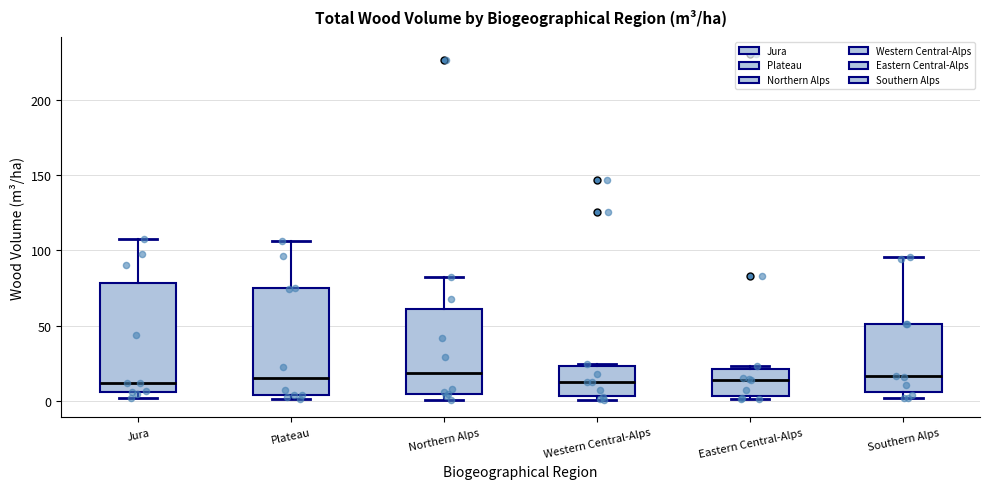

Reading left to right, read every box against the y-axis: the position of its median line, the range the box covers, and the ends of its whiskers. The values are not printed on the chart, so give them approximately, as read against the axis.

Jura: median 10, box 5 to 80, whiskers 0 to 110
Plateau: median 15, box 5 to 75, whiskers 0 to 105
Northern Alps: median 20, box 5 to 60, whiskers 0 to 80
Western Central-Alps: median 15, box 5 to 25, whiskers 0 to 25 (just above the box's upper edge)
Eastern Central-Alps: median 15, box 5 to 20, whiskers 0 to 25
Southern Alps: median 15, box 5 to 50, whiskers 0 to 95